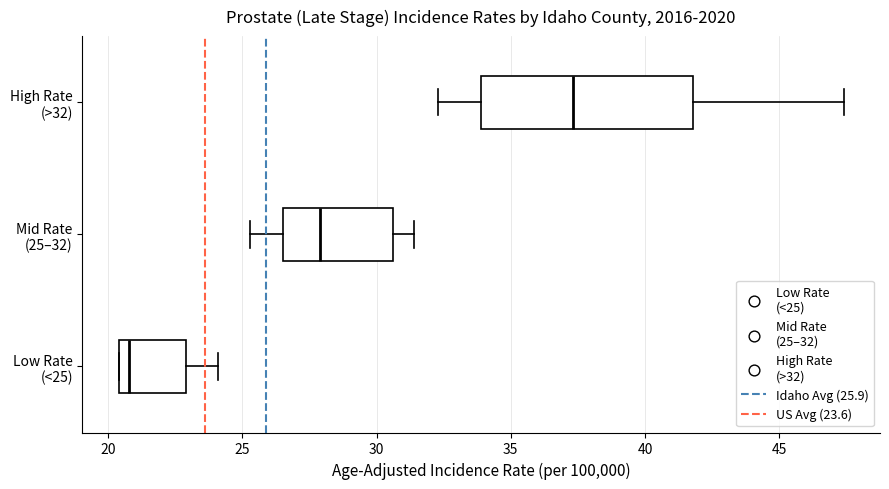

Which box is the widest, from its left edge to its right edge?

High Rate (>32)